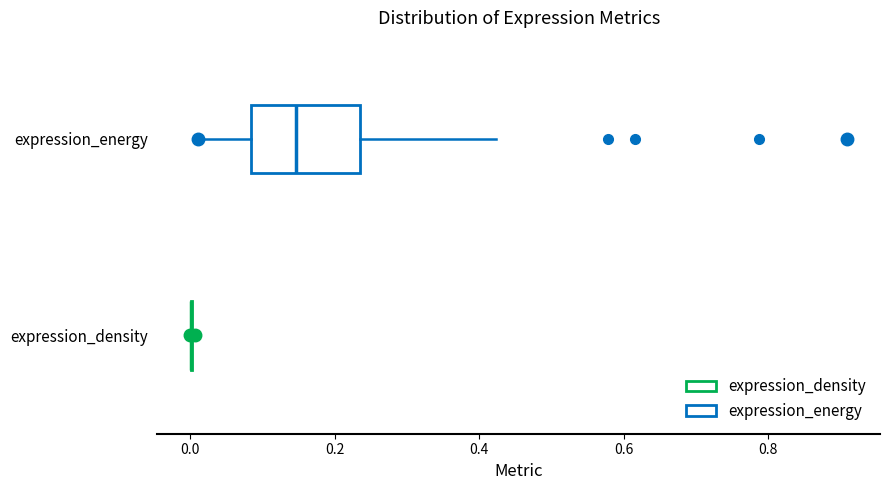

Which box is the widest, from its left edge to its right edge?

expression_energy